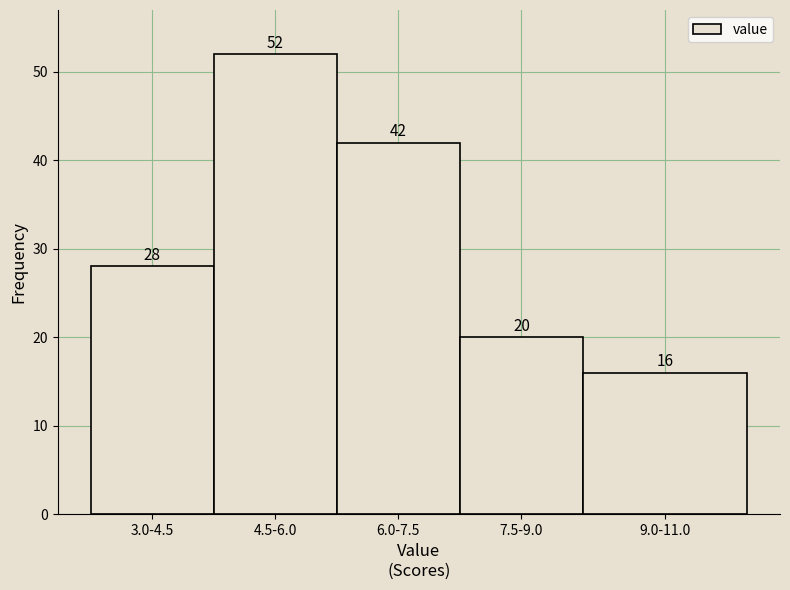

Reading left to right, what are all the values shown in this chart?

3.0-4.5=28	4.5-6.0=52	6.0-7.5=42	7.5-9.0=20	9.0-11.0=16